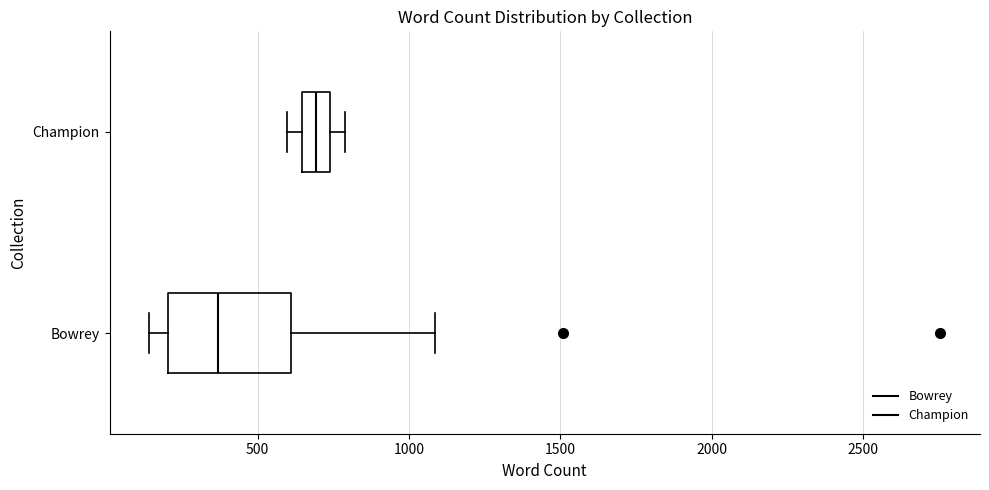

Reading bottom to top, transcribe this box plot: for each box, give where its median line is, the range the box spans, and where its two whiskers end, as read against the x-axis. The values are not printed on the chart, so give them approximately, as read against the axis.

Bowrey: median 350, box 200 to 600, whiskers 150 to 1100
Champion: median 700, box 650 to 750, whiskers 600 to 800